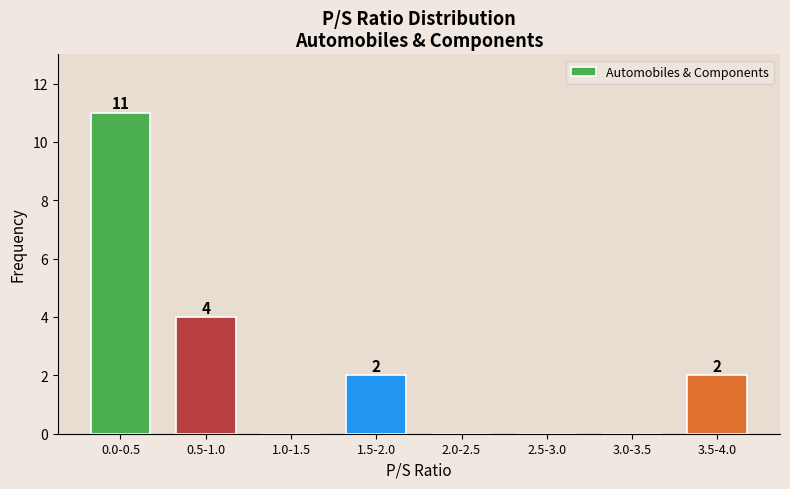

Reading left to right, transcribe all the data shown in this chart.

0.0-0.5=11	0.5-1.0=4	1.0-1.5=0	1.5-2.0=2	2.0-2.5=0	2.5-3.0=0	3.0-3.5=0	3.5-4.0=2